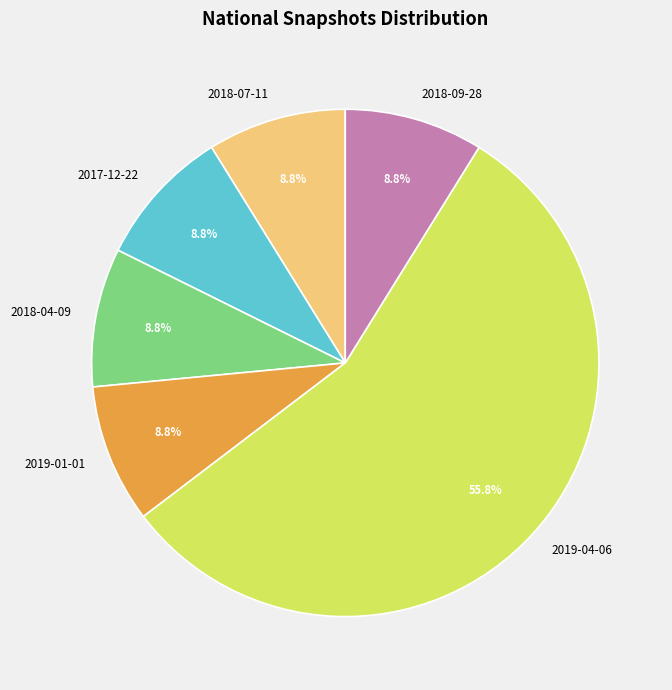

To the nearest percent, what percentage of the pie is 2018-07-11?

9%